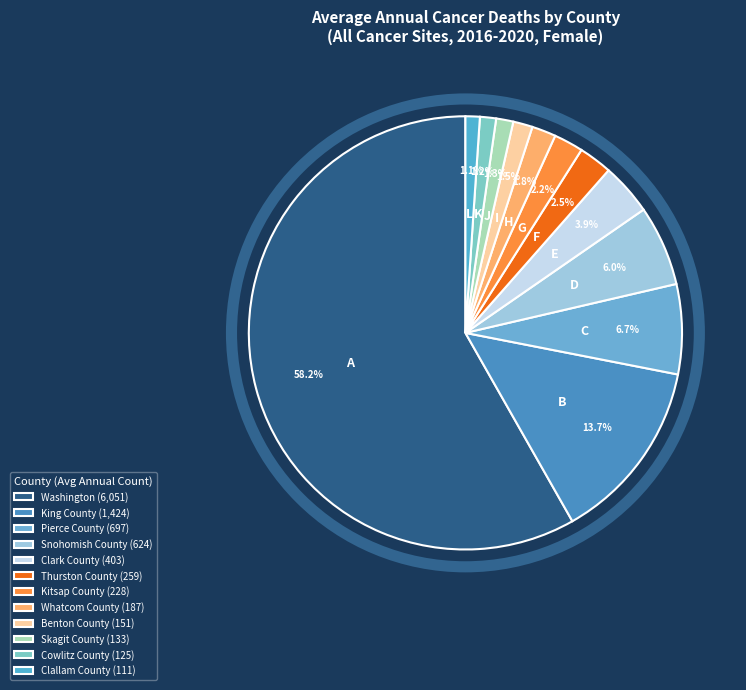

How many segments does this pie chart have?

12